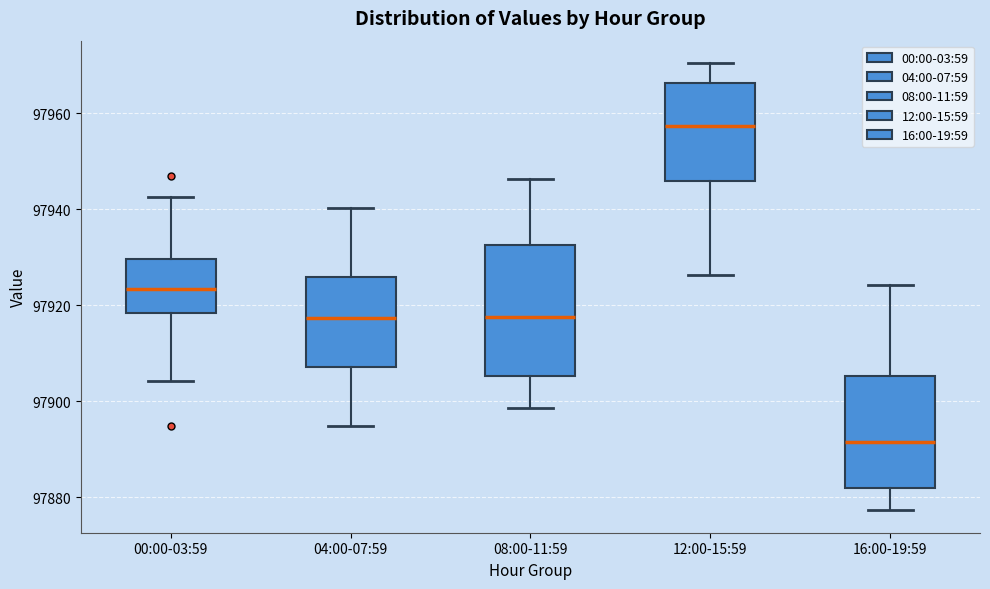

Which box is the tallest, from its lower edge to its upper edge?

08:00-11:59